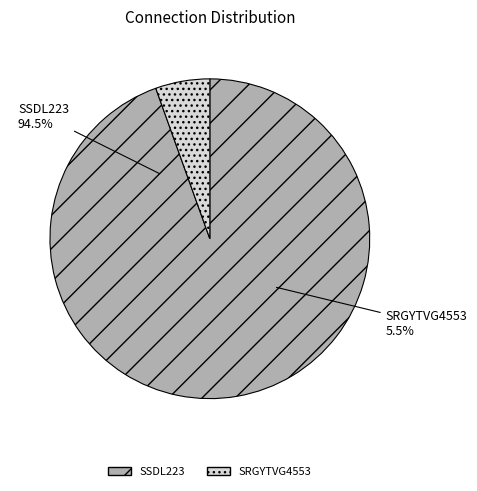

Does SSDL223 account for over 50% of the chart?

Yes